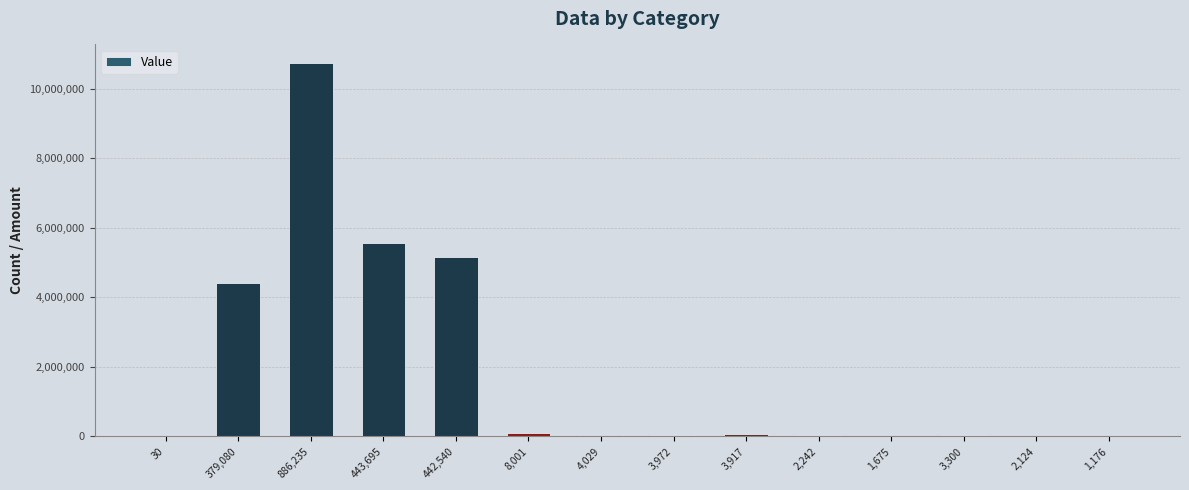

Is it true that the value at 379,080 is 6823197?

False